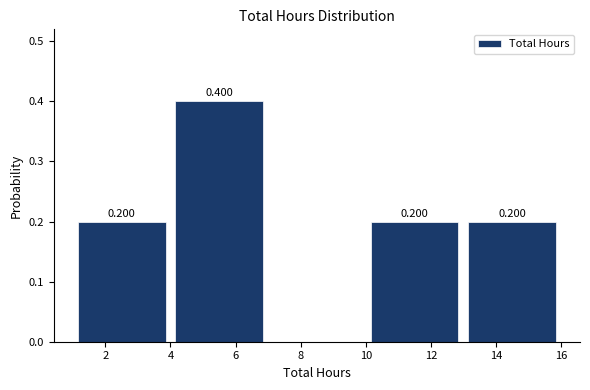

Over which range of the x-axis is the bar tallest?

4 to 7